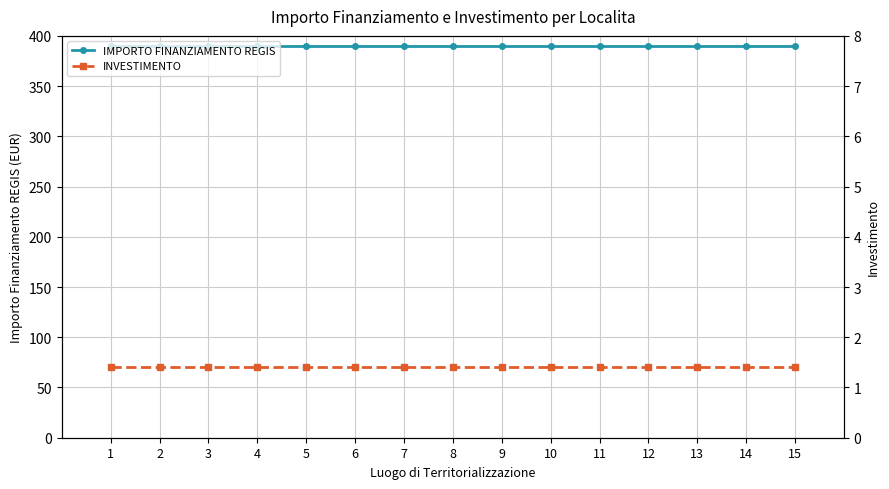

Read the IMPORTO FINANZIAMENTO REGIS value at 11.

390.0